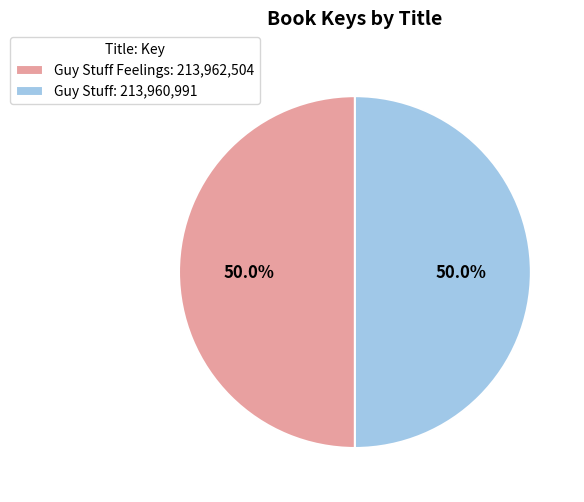

Approximately how many times larger is the value at Guy Stuff Feelings: 213,962,504 compared to Guy Stuff: 213,960,991?

1.0